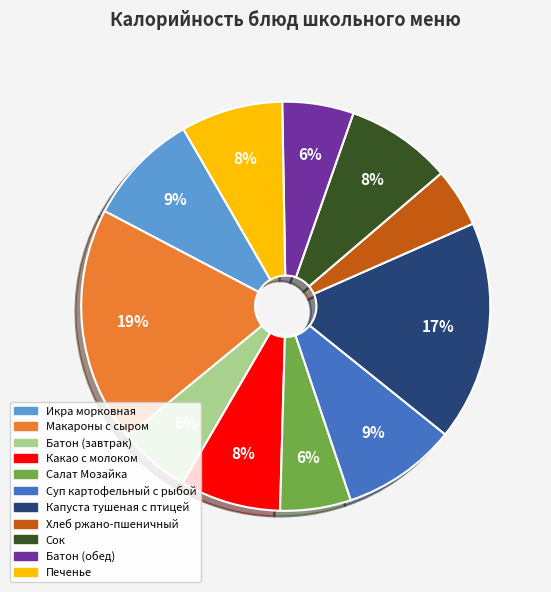

To the nearest percent, what is the difference between the largest and smallest slice percentages?

14%